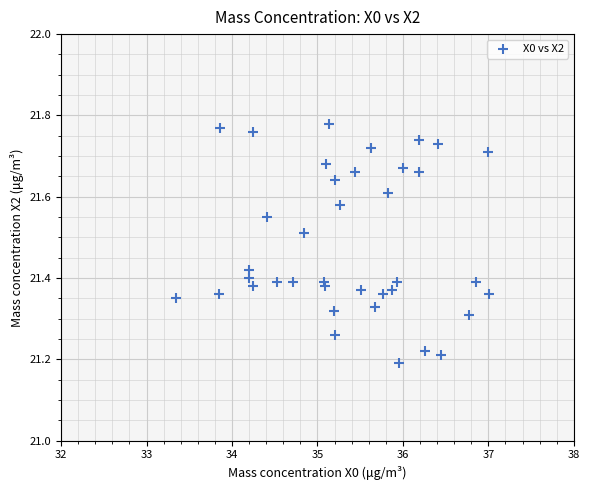

What is the range of Y values (max minus min)?

0.6